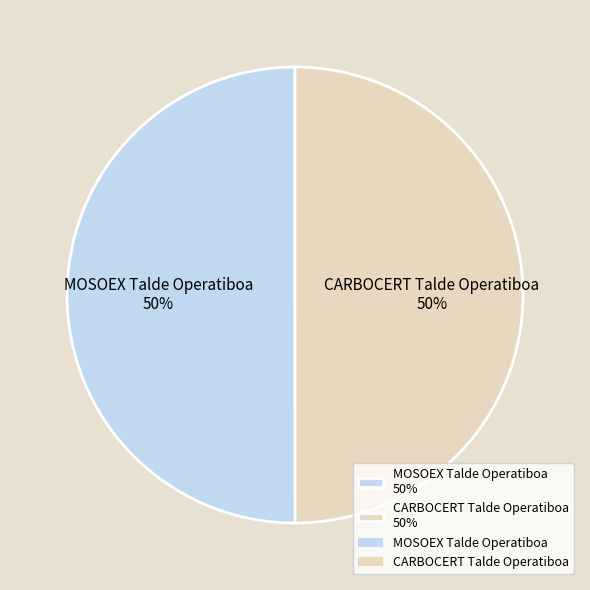

What percentage is the CARBOCERT Talde Operatiboa 50% slice, to the nearest percent?

50%